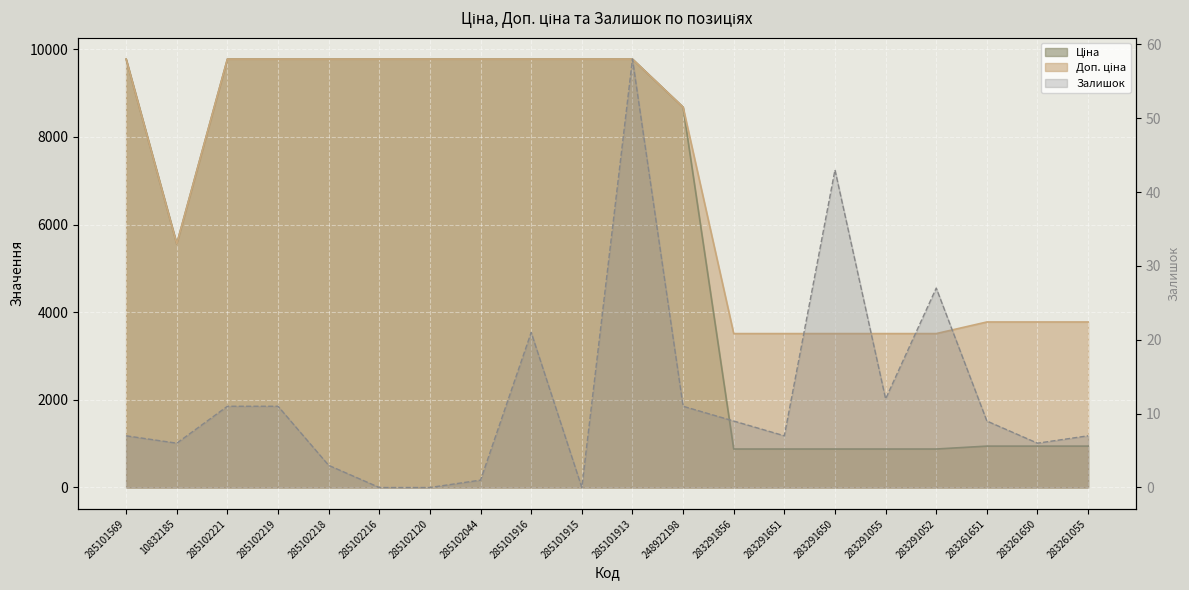

The Ціна series shows 1290.2 at 283291856. True or false?

False